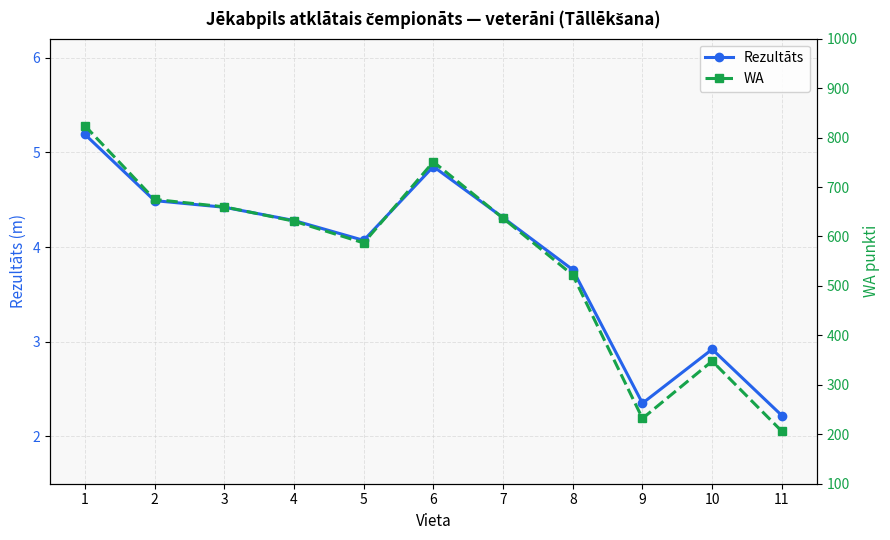

What is the highest value of the WA series?

824.0